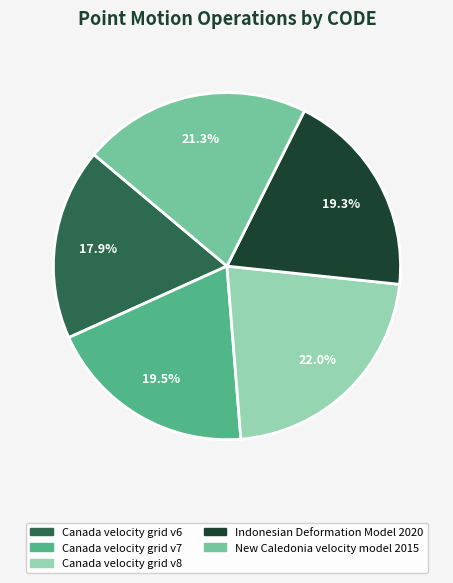

To the nearest percent, what percentage of the pie is Canada velocity grid v6?

18%